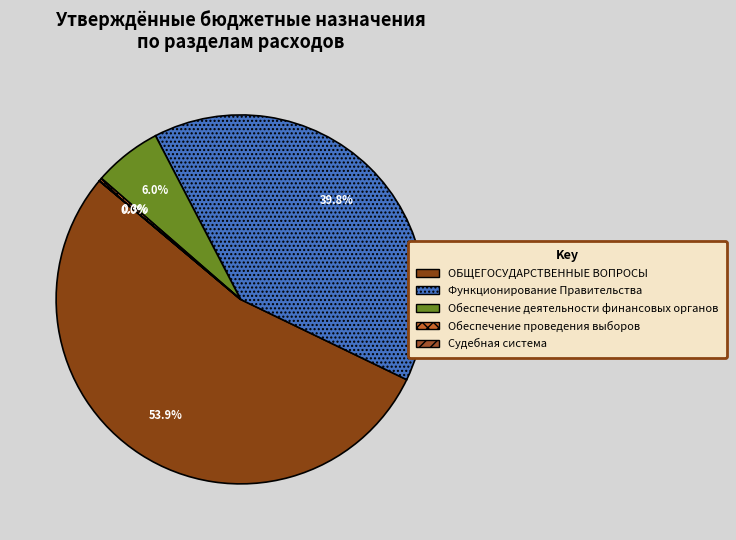

To the nearest percent, what portion does Обеспечение деятельности финансовых органов represent?

6%